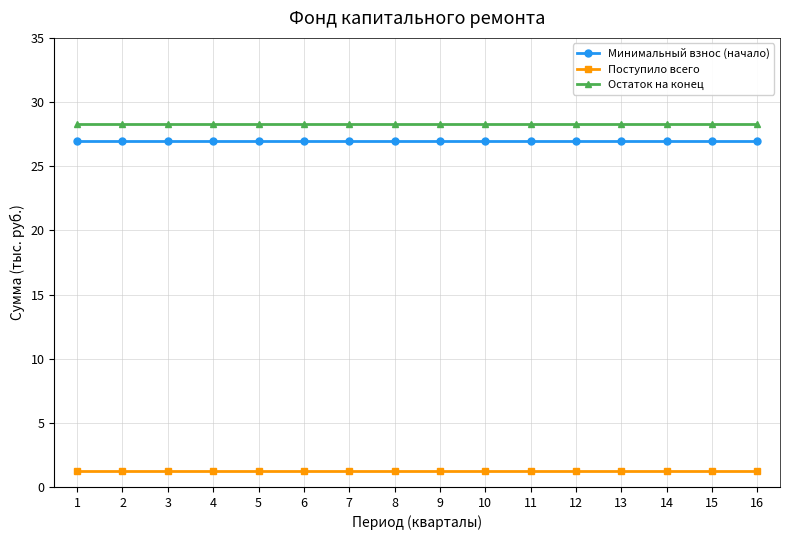

What is the minimum value for Остаток на конец?

28.3